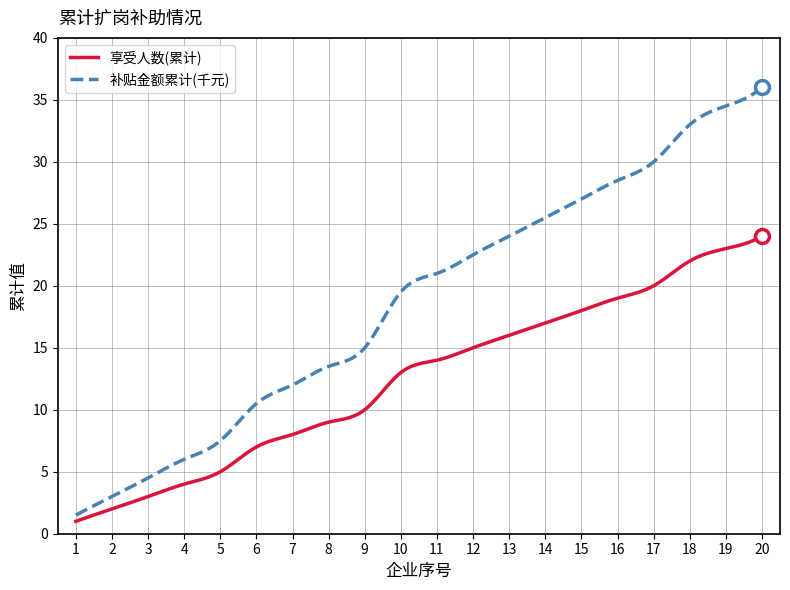

Which series has the widest spread of values?

补贴金额累计(千元)